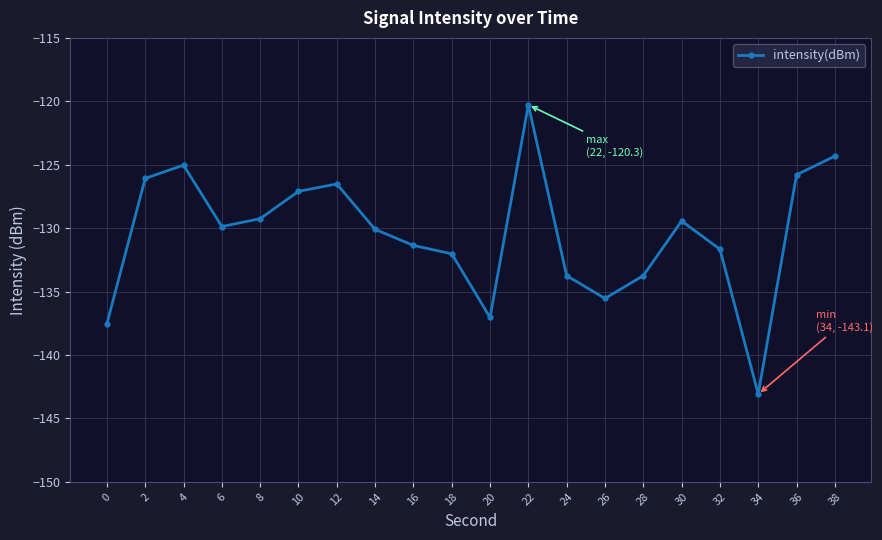

What is the difference between the second highest and minimum values?

18.8